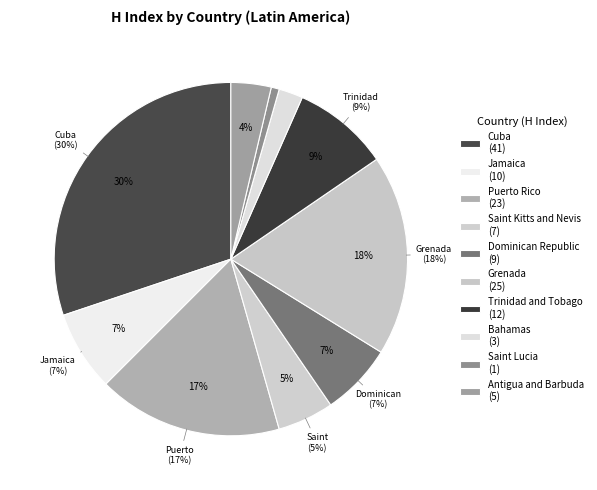

Is Grenada the majority of the pie?

No